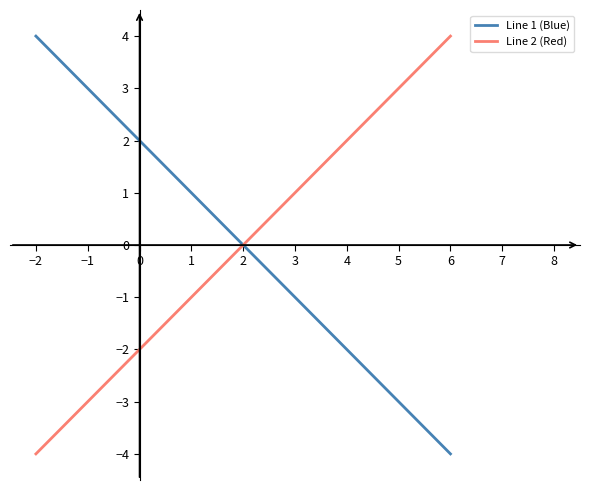

List the labels in order of Line 1 (Blue) value, largest first.

−2, −1, 0, 1, 2, 3, 4, 5, 6